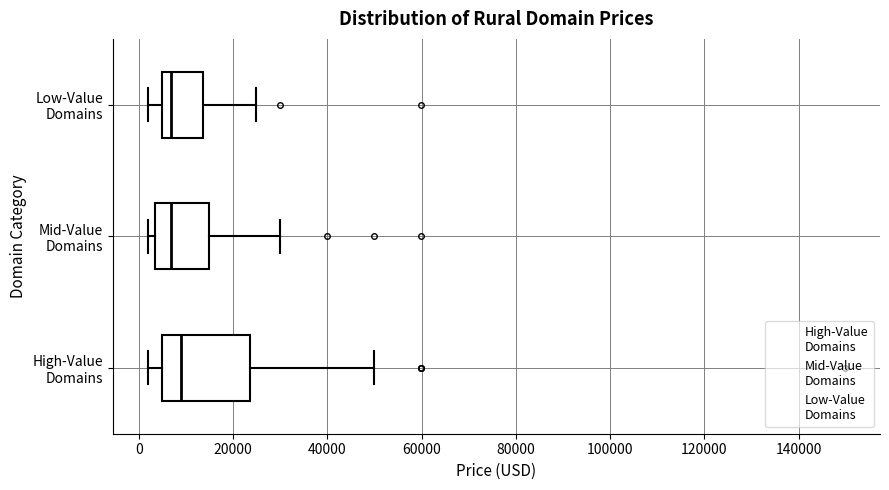

Reading bottom to top, read every box against the x-axis: the position of its median line, the range the box covers, and the ends of its whiskers. The values are not printed on the chart, so give them approximately, as read against the axis.

High-Value Domains: median 8000, box 4000 to 24000, whiskers 2000 to 50000
Mid-Value Domains: median 6000, box 4000 to 14000, whiskers 2000 to 30000
Low-Value Domains: median 6000, box 4000 to 14000, whiskers 2000 to 24000